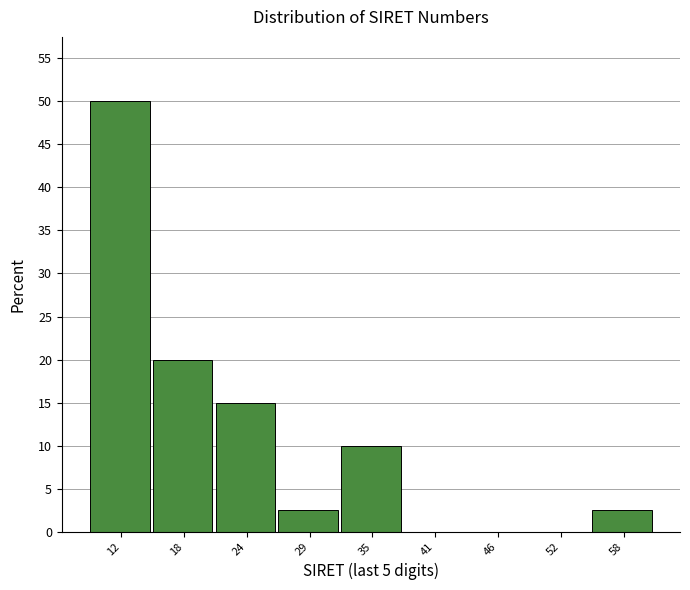

Reading left to right, transcribe all the data shown in this chart.

12=50.0	18=20.0	24=15.0	29=2.5	35=10.0	41=0.0	46=0.0	52=0.0	58=2.5